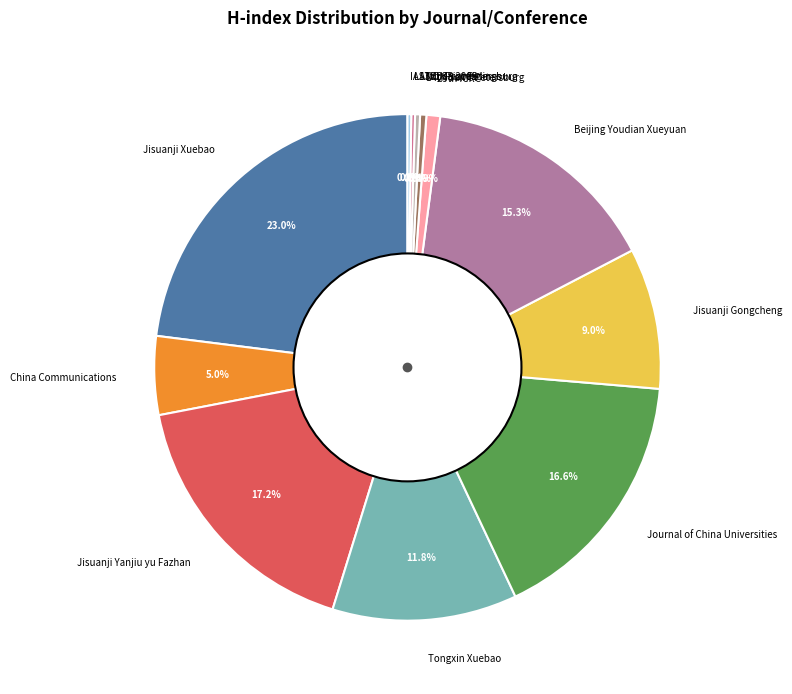

What is the largest slice in the pie chart?

Jisuanji Xuebao